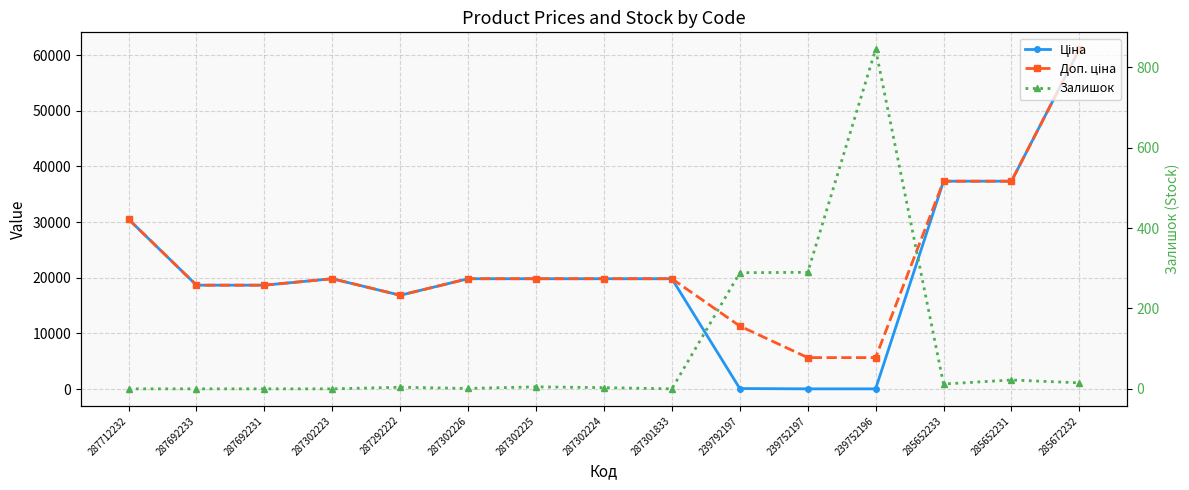

What are all the series names shown in the legend?

Ціна, Доп. ціна, Залишок